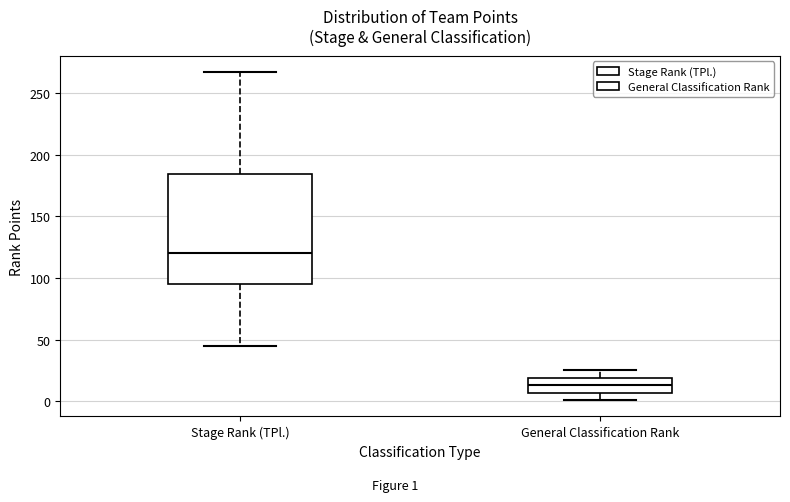

Where is the upper edge of the box for General Classification Rank on the y-axis? The values are not printed on the chart, so give them approximately, as read against the axis.

20